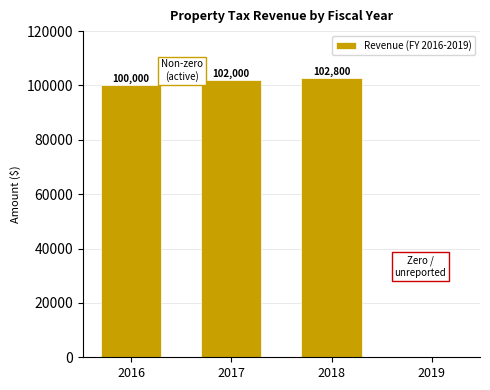

Count the number of data series in this chart.

1